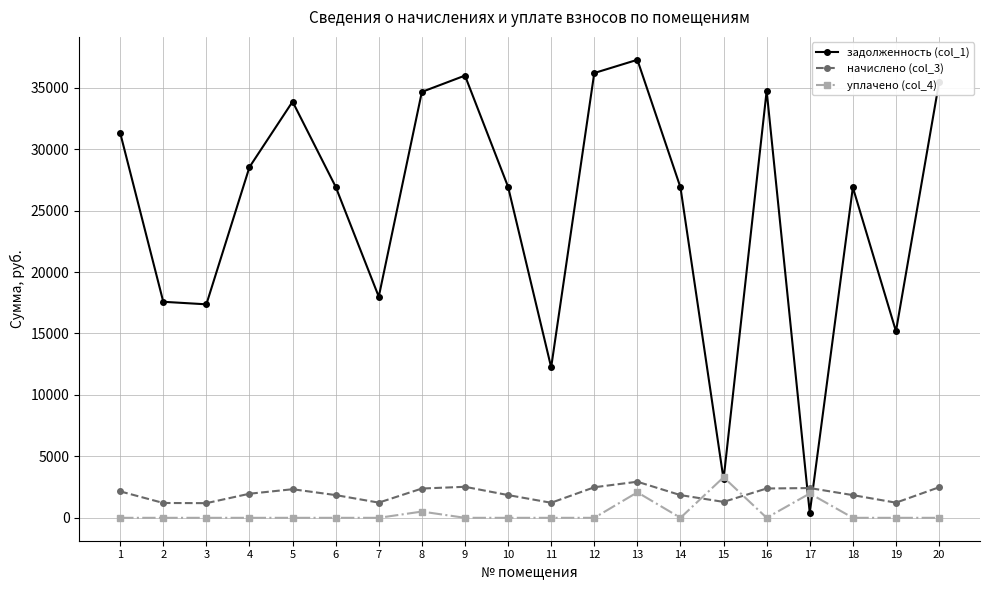

What are all the series names shown in the legend?

задолженность (col_1), начислено (col_3), уплачено (col_4)